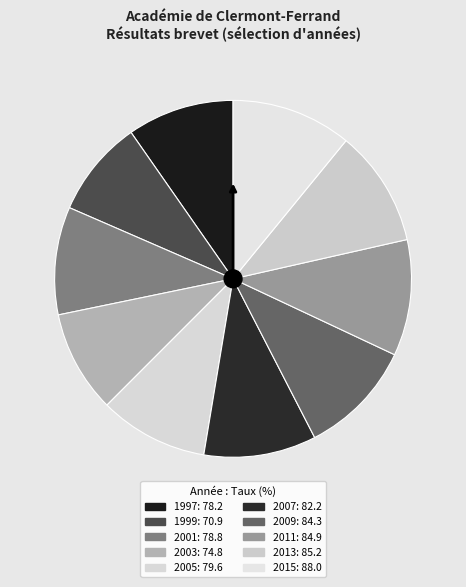

Approximately how many times larger is the value at 1997 compared to 2015?

0.9